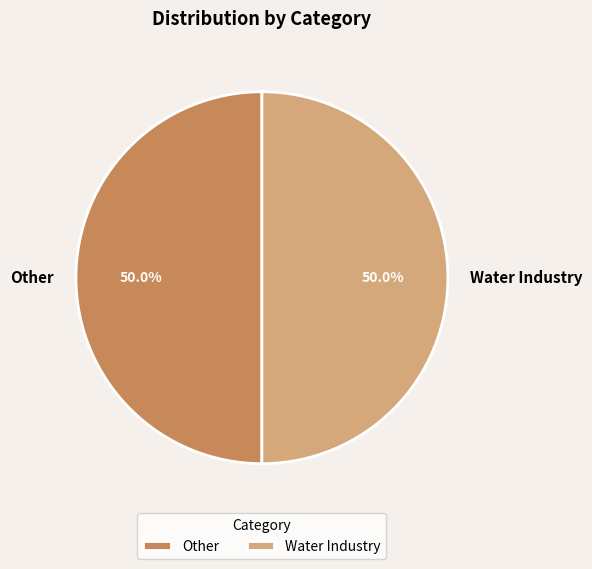

Combined, do Water Industry and Other account for over 50%?

Yes